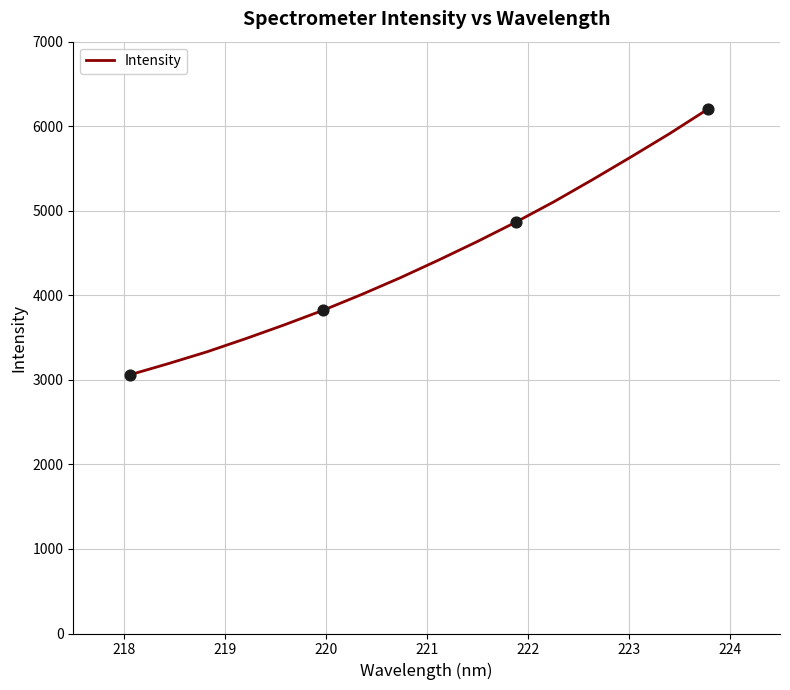

What is the smallest value displayed?

3059.4